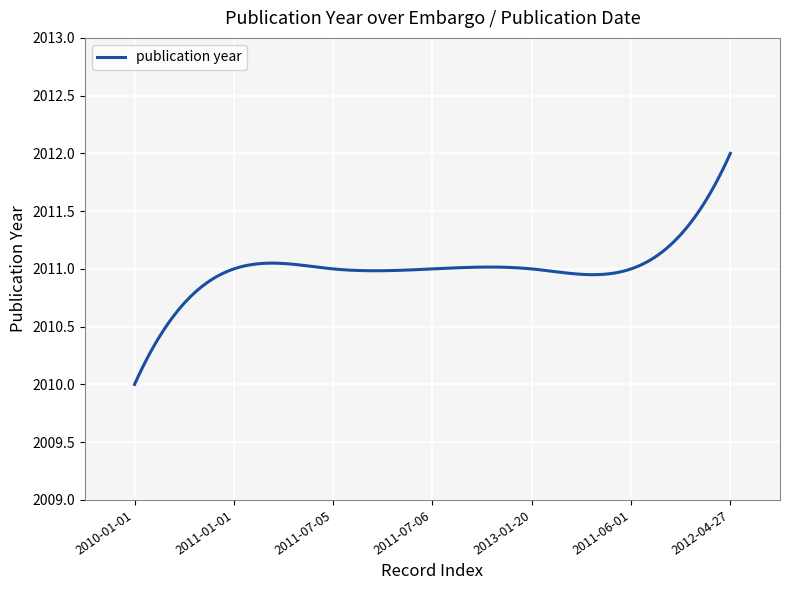

What is the smallest value displayed?

2010.0